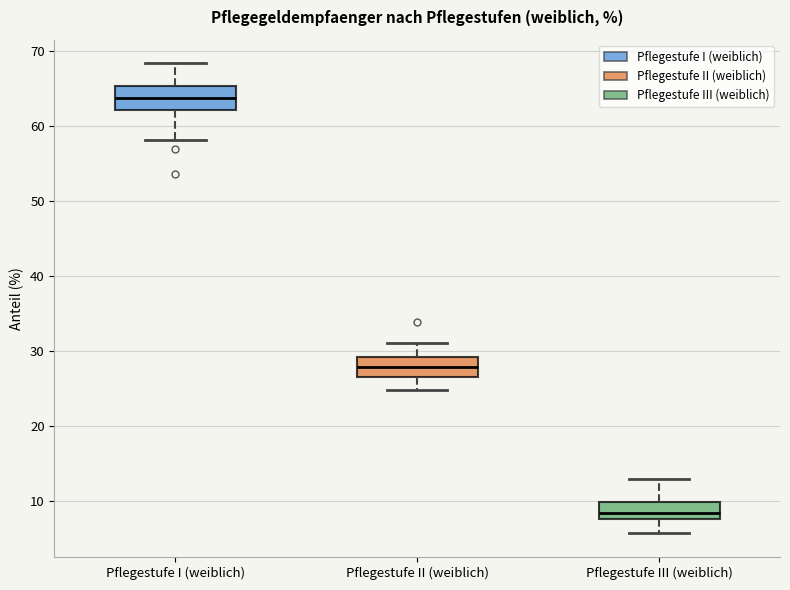

Reading left to right, transcribe this box plot: for each box, give where its median line is, the range the box spans, and where its two whiskers end, as read against the y-axis. The values are not printed on the chart, so give them approximately, as read against the axis.

Pflegestufe I (weiblich): median 64, box 62 to 65, whiskers 58 to 68
Pflegestufe II (weiblich): median 28, box 27 to 29, whiskers 25 to 31
Pflegestufe III (weiblich): median 8 (just above the box's lower edge), box 8 to 10, whiskers 6 to 13